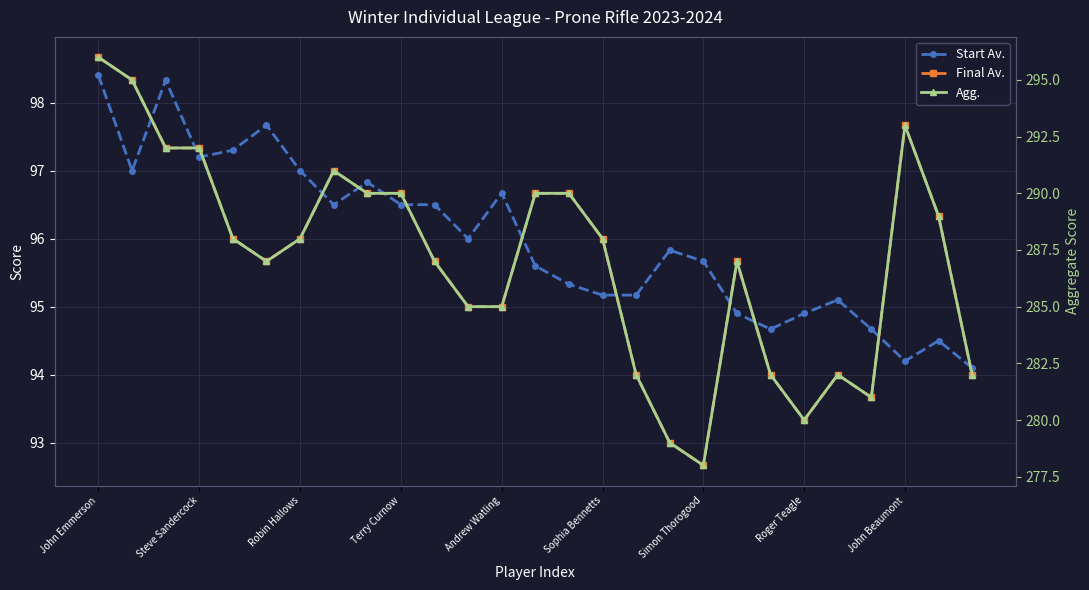

What are all the series names shown in the legend?

Start Av., Final Av., Agg.